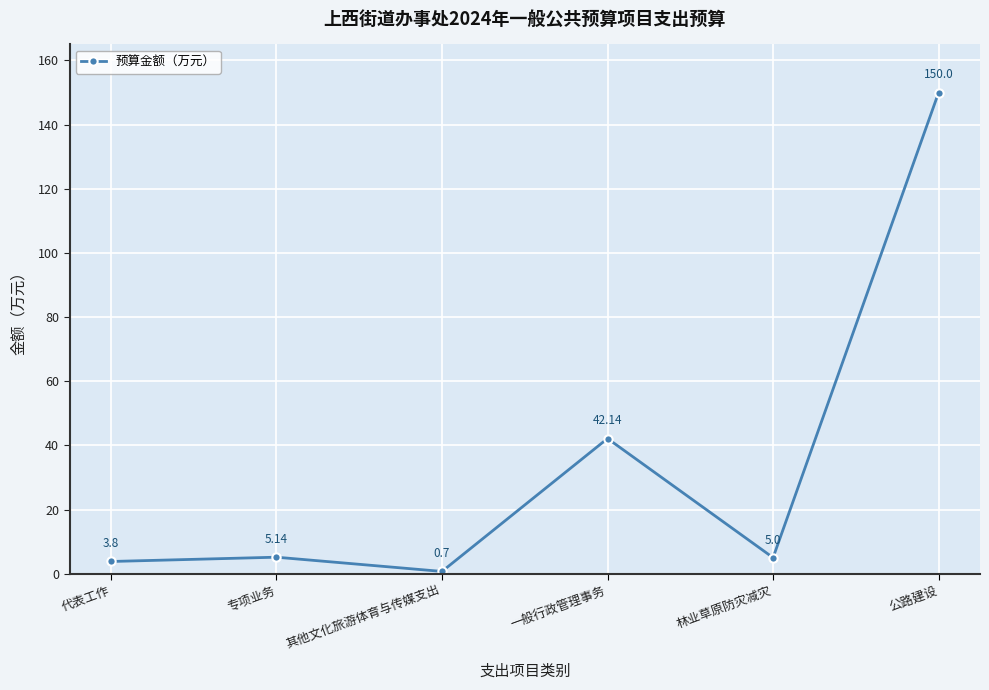

Rank the categories by value from highest to lowest.

公路建设, 一般行政管理事务, 专项业务, 林业草原防灾减灾, 代表工作, 其他文化旅游体育与传媒支出